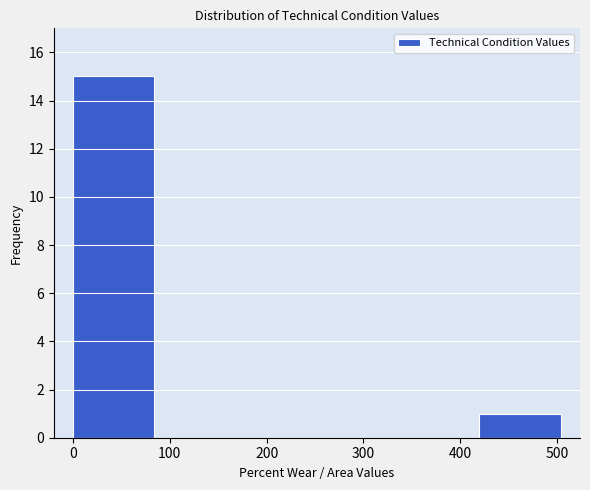

How tall is the bar that spans 420 to 504 on the x-axis? Neither the bar edges nor the heights are printed on the chart, so give them approximately, as read against the axes.

1